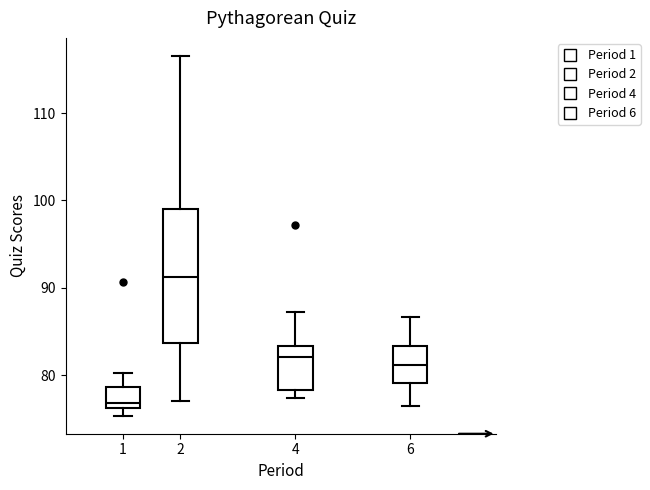

Reading left to right, read every box against the y-axis: the position of its median line, the range the box covers, and the ends of its whiskers. The values are not printed on the chart, so give them approximately, as read against the axis.

1: median 77, box 76 to 79, whiskers 75 to 80
2: median 91, box 84 to 99, whiskers 77 to 117
4: median 82, box 78 to 83, whiskers 77 to 87
6: median 81, box 79 to 83, whiskers 77 to 87